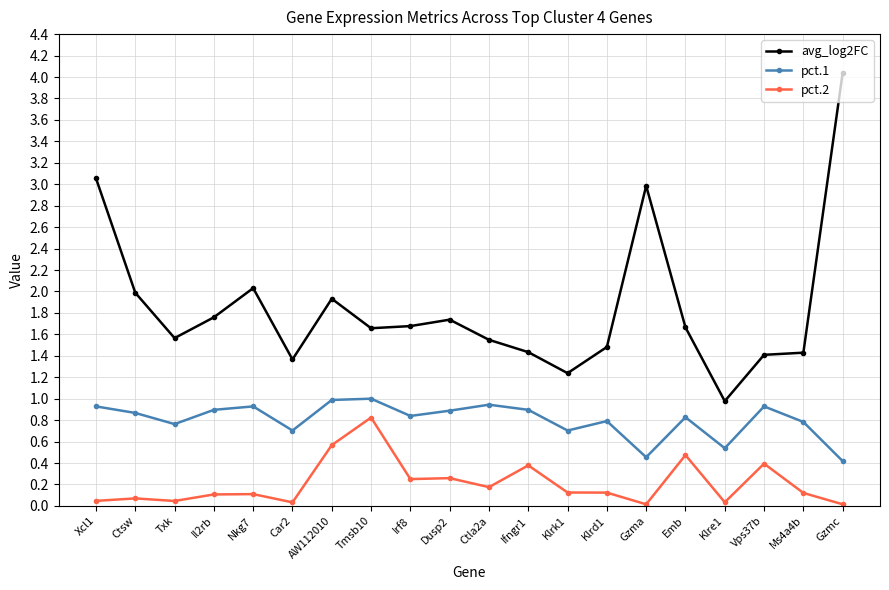

Which series has the largest range (max minus min)?

avg_log2FC